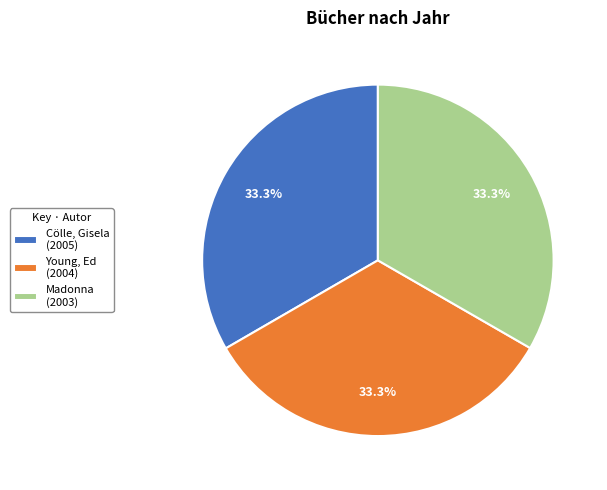

Combined, what portion of the pie is Cölle, Gisela and Young, Ed?

66.7%